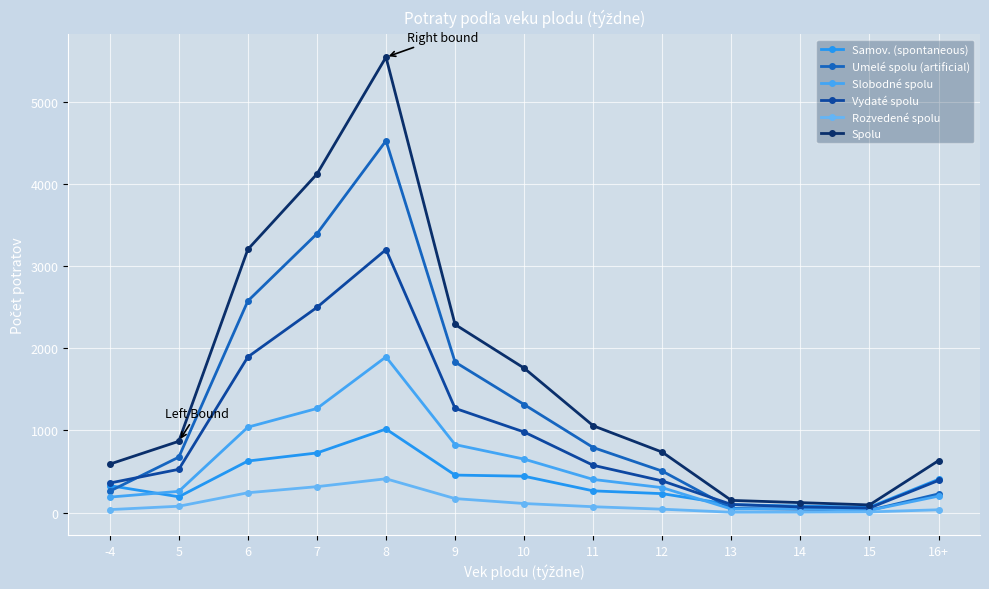

In Rozvedené spolu, how many points are lower than both neighbors (excluding endpoints)?

1